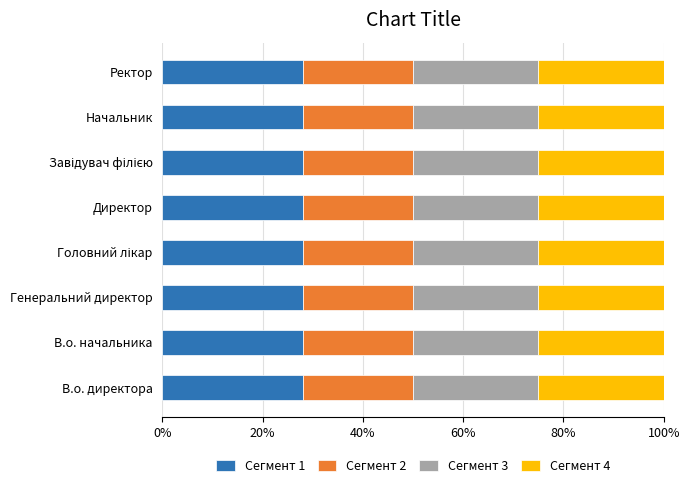

Is it true that Сегмент 1 equals 28.0 at В.о. начальника?

True